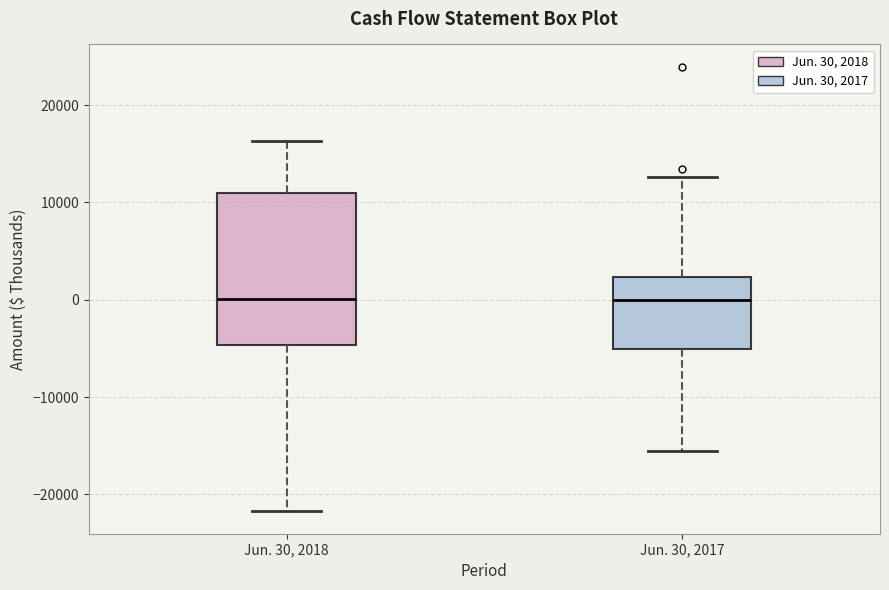

Where is the lower edge of the box for Jun. 30, 2017 on the y-axis? The values are not printed on the chart, so give them approximately, as read against the axis.

-5000